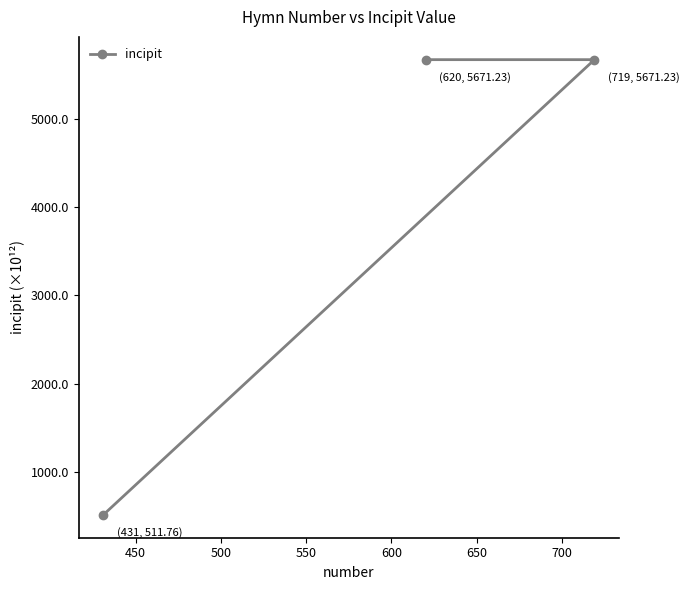

What is the sum of all values?

11854.2